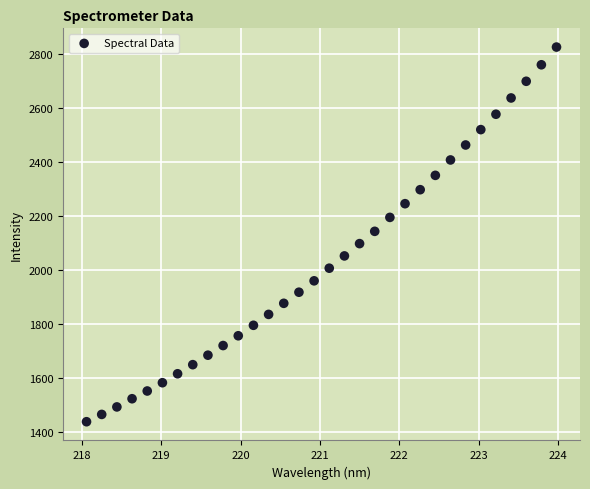

What is the range of X values (max minus min)?

5.9